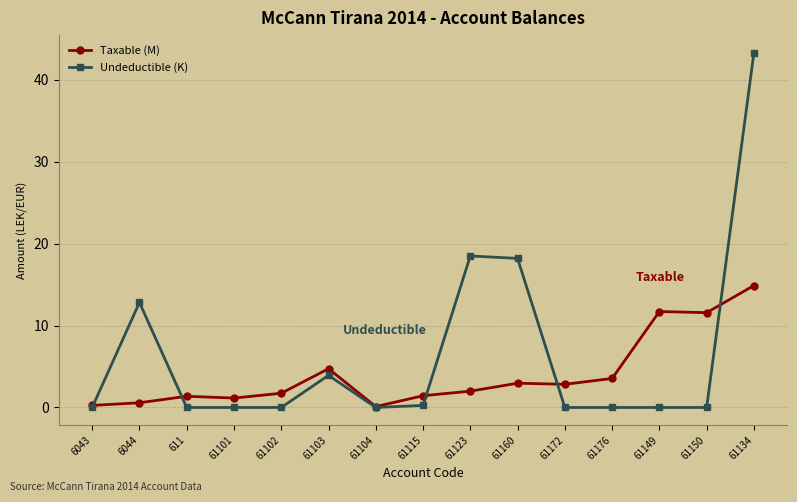

At how many categories does at least one series exceed 42?

1